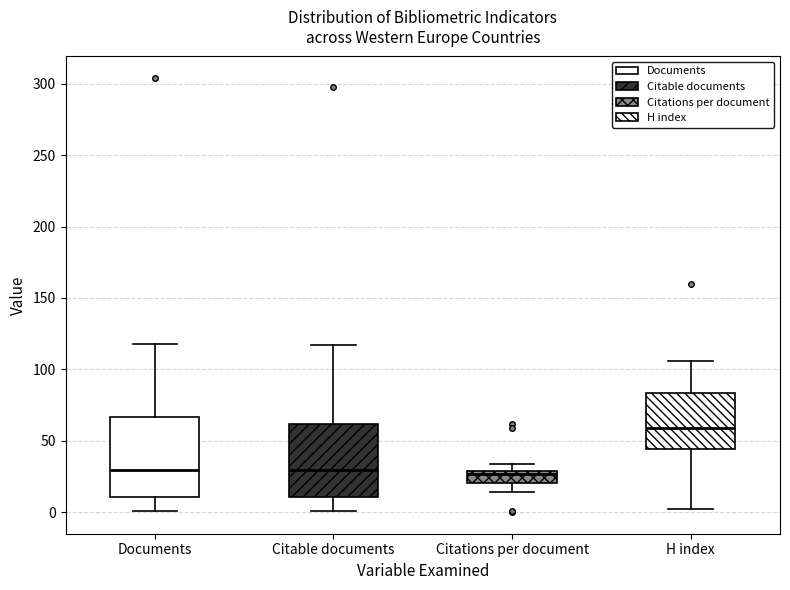

Reading left to right, transcribe this box plot: for each box, give where its median line is, the range the box spans, and where its two whiskers end, as read against the y-axis. The values are not printed on the chart, so give them approximately, as read against the axis.

Documents: median 30, box 10 to 65, whiskers 0 to 120
Citable documents: median 30, box 10 to 60, whiskers 0 to 115
Citations per document: median 25, box 20 to 30, whiskers 15 to 35
H index: median 60, box 45 to 85, whiskers 0 to 105